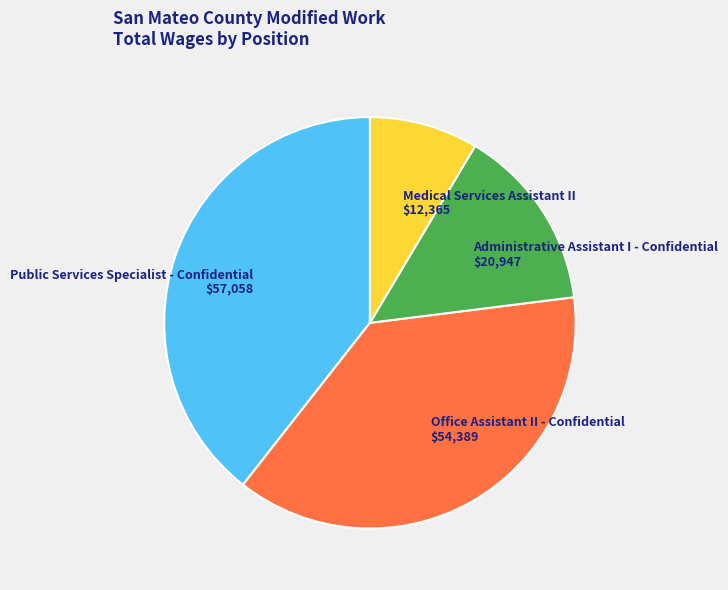

Does Office Assistant II - Confidential $54,389 account for over 50% of the chart?

No